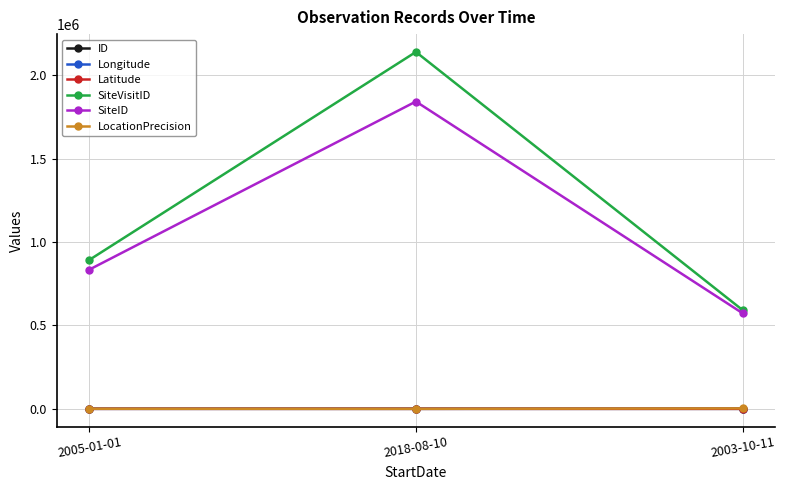

What is the total value across all series at 2005-01-01?

1727553.4